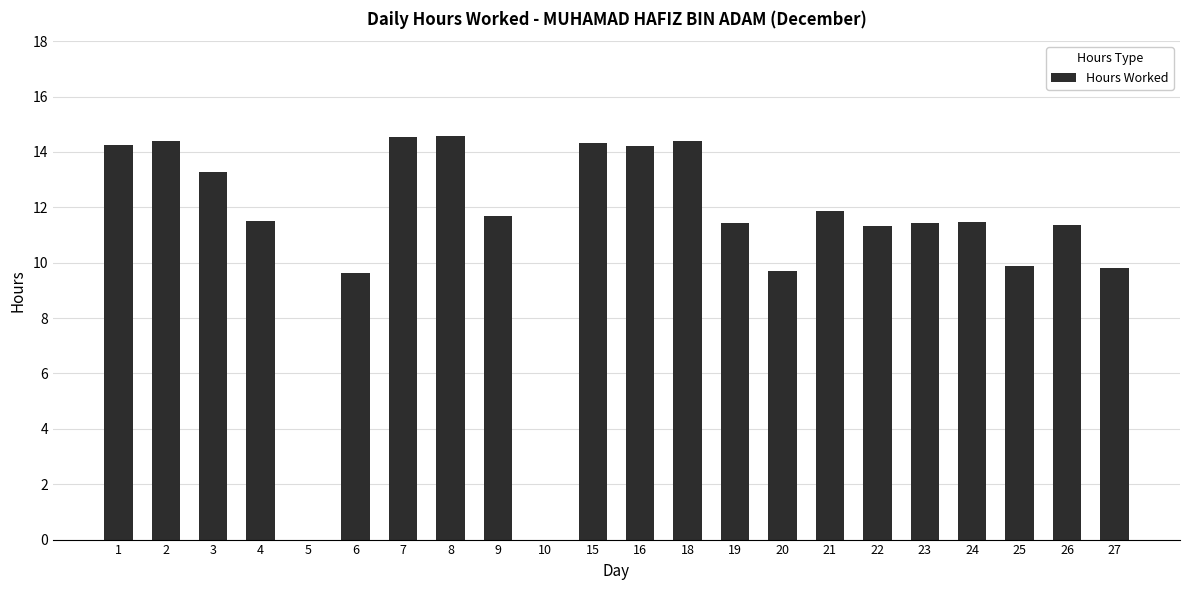

Approximately how many times larger is the value at 21 compared to 22?

1.0